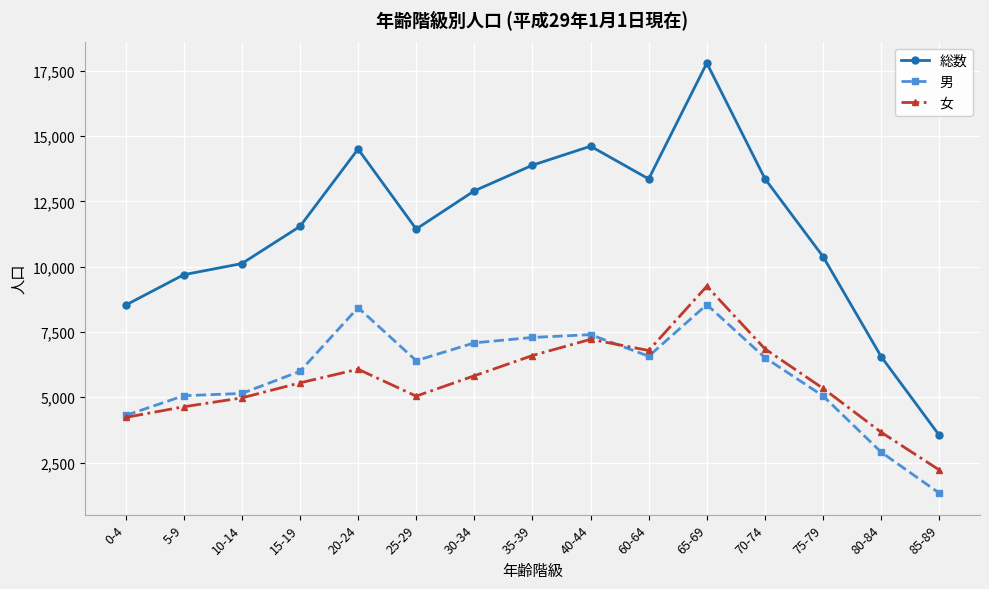

Is it true that 男 equals 8549 at 65-69?

True